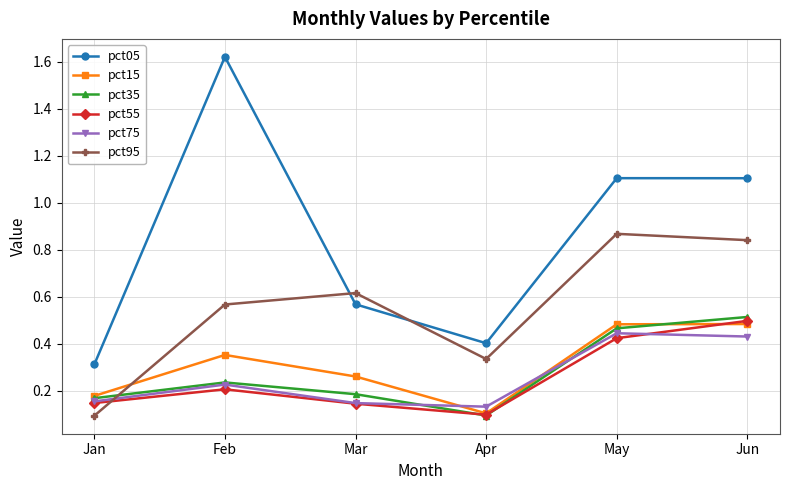

What is the total value across all series at Feb?

3.2